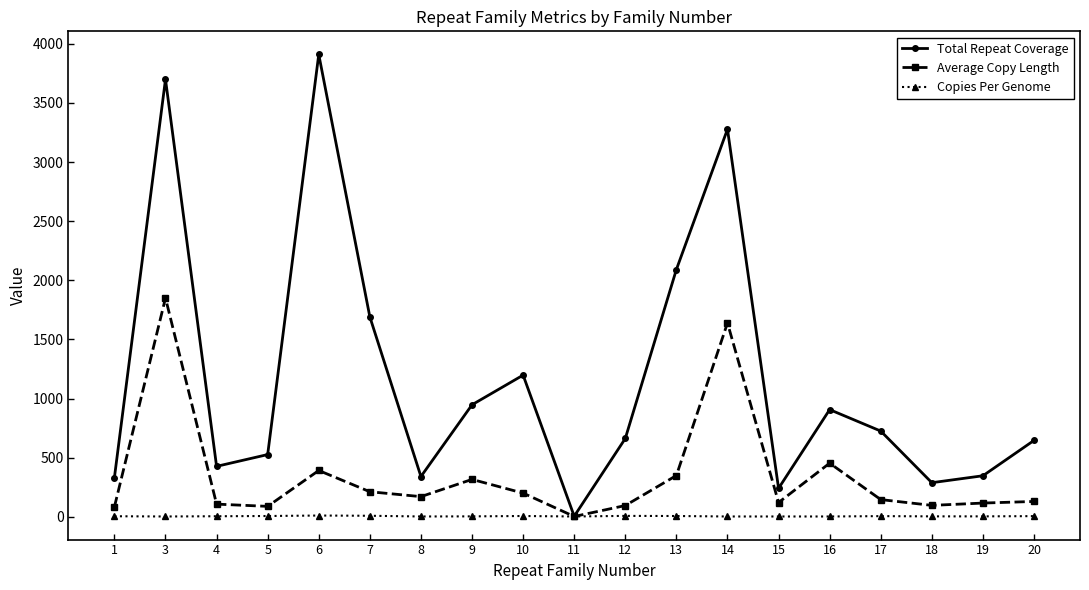

At 20, list the series in order from largest to smallest.

Total Repeat Coverage, Average Copy Length, Copies Per Genome